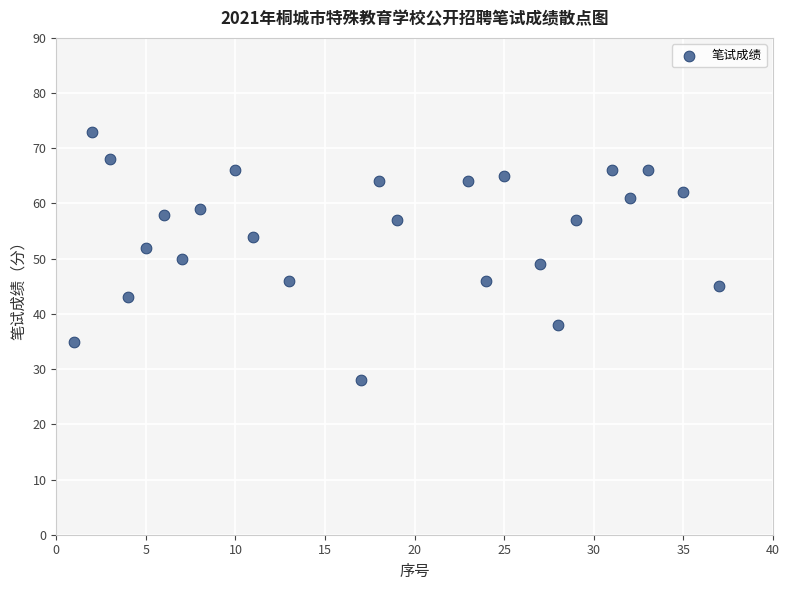

What is the range of X values (max minus min)?

36